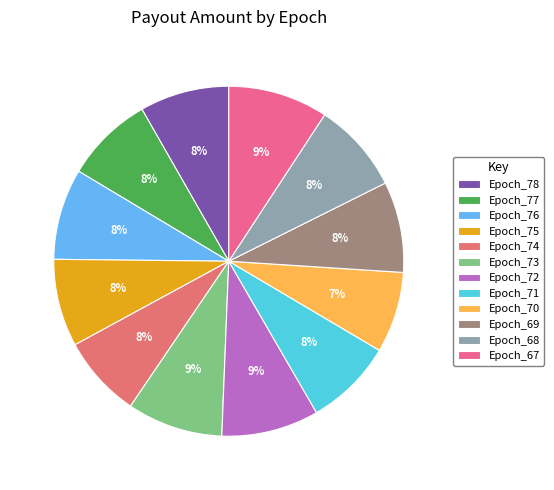

What percentage is the Epoch_70 slice, to the nearest percent?

7%